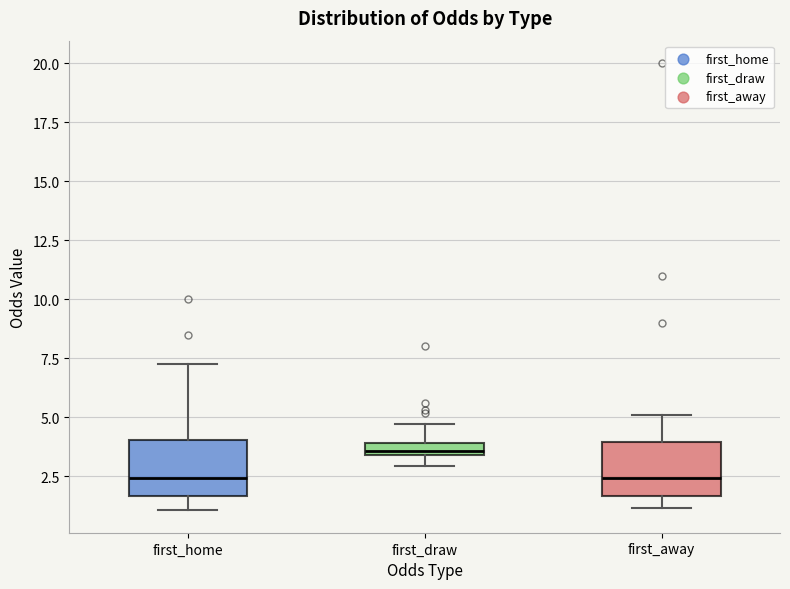

Which box has the highest median line?

first_draw